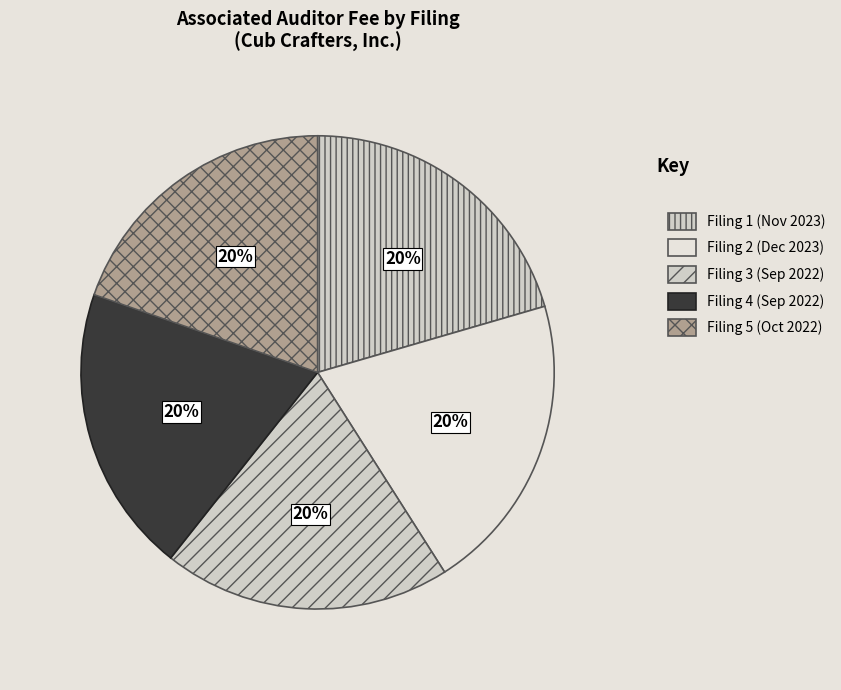

How many slices are in this pie chart?

5